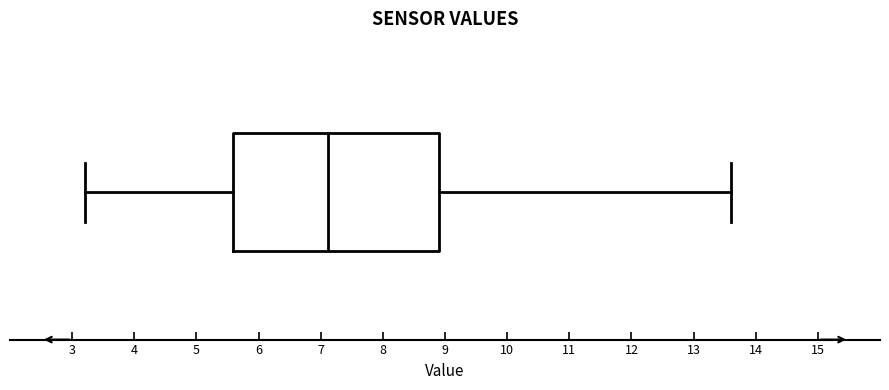

Where is the left edge of the box on the x-axis? The values are not printed on the chart, so give them approximately, as read against the axis.

5.6